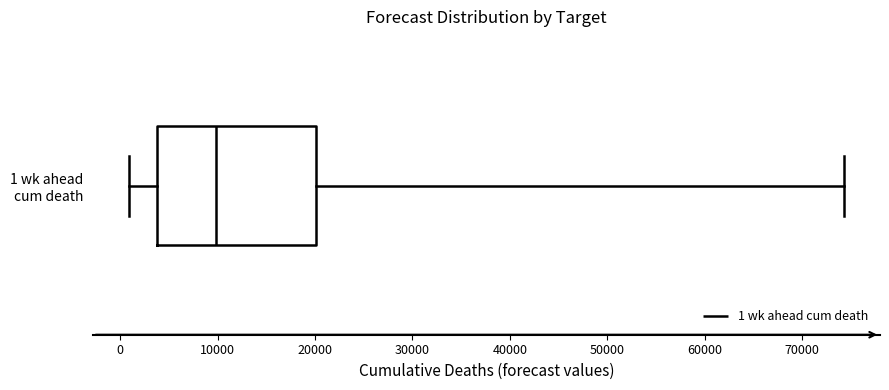

Transcribe this box plot: give where the median line is, the range the box spans, and where the two whiskers end, as read against the x-axis. The values are not printed on the chart, so give them approximately, as read against the axis.

median 10000, box 4000 to 20000, whiskers 1000 to 74000